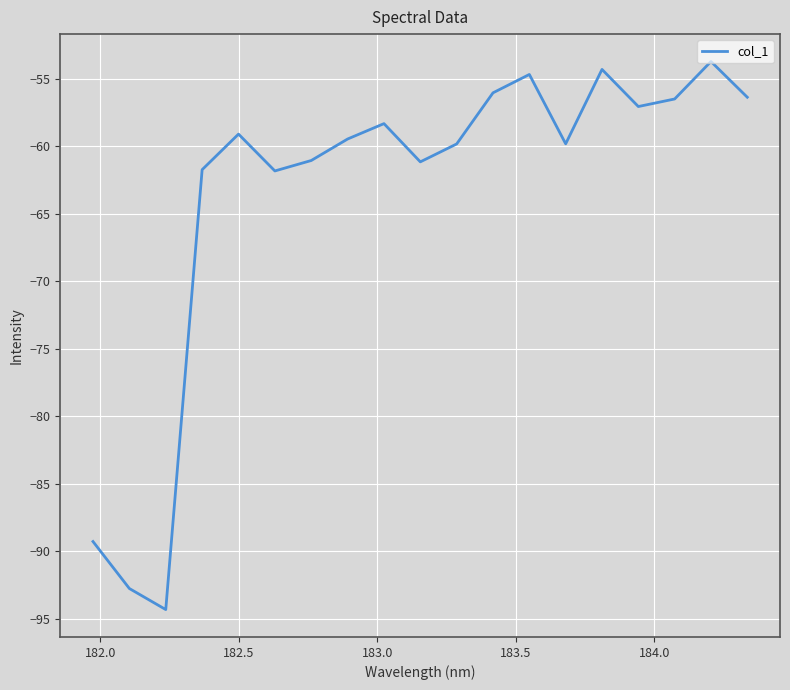

Count the number of categories in the chart.

19